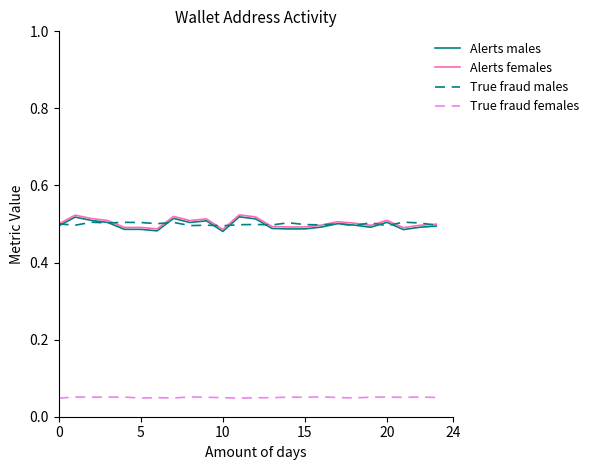

True or false: True fraud females and Alerts females cross at least once.

False